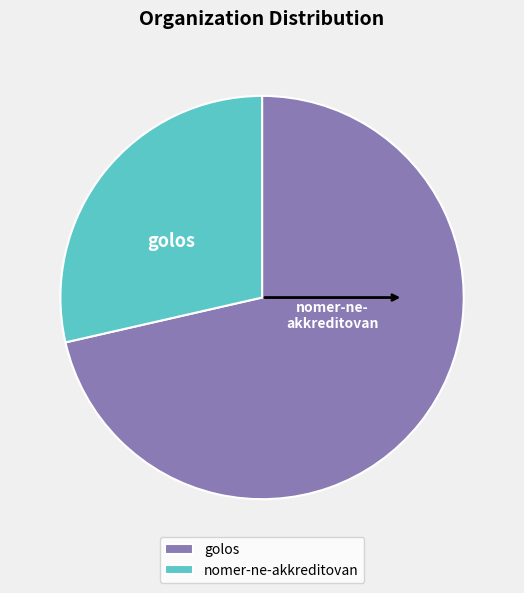

True or false: golos accounts for 66% of the total.

False